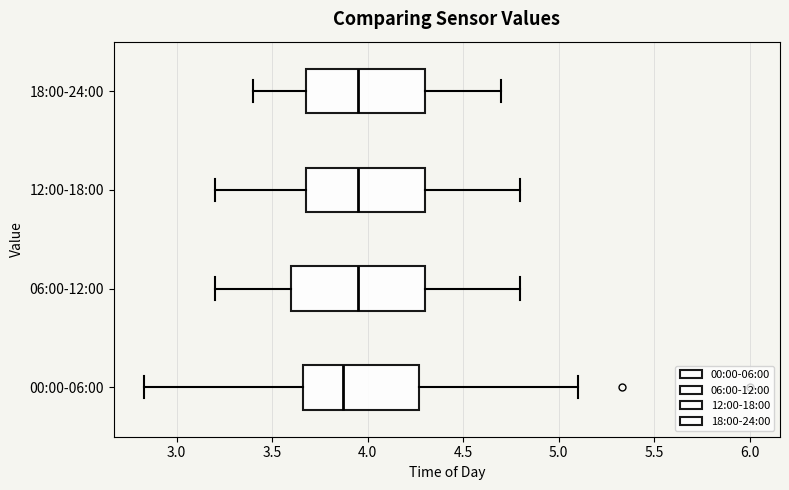

Where does the left whisker of the box for 12:00-18:00 end on the x-axis? The values are not printed on the chart, so give them approximately, as read against the axis.

3.20